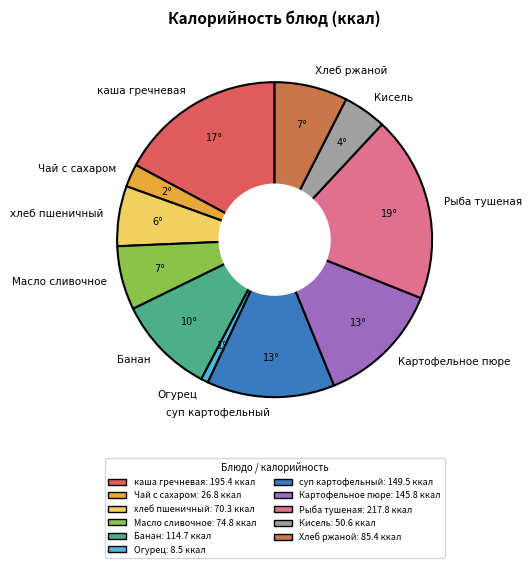

Approximately how many times larger is the value at Масло сливочное compared to Рыба тушеная?

0.3